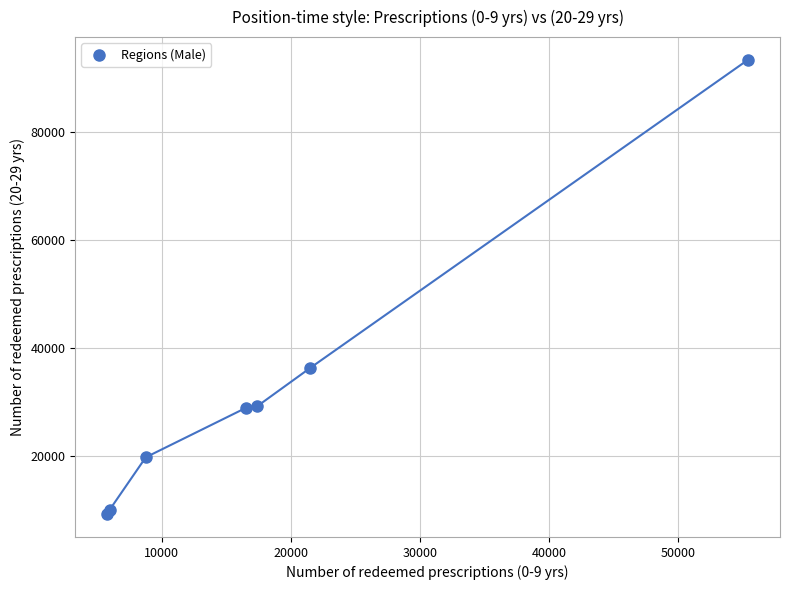

What Y value in the scatter plot is closest to 51200?

36245.0